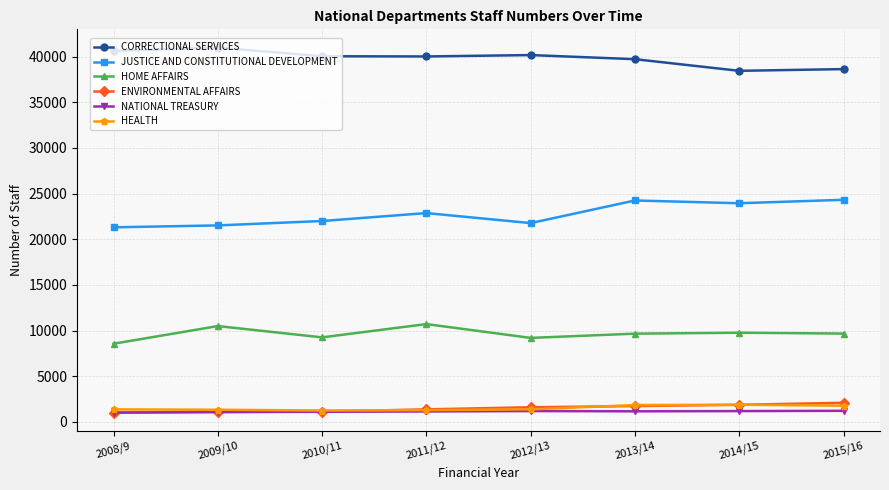

In JUSTICE AND CONSTITUTIONAL DEVELOPMENT, how many points are higher than both neighbors (excluding endpoints)?

2